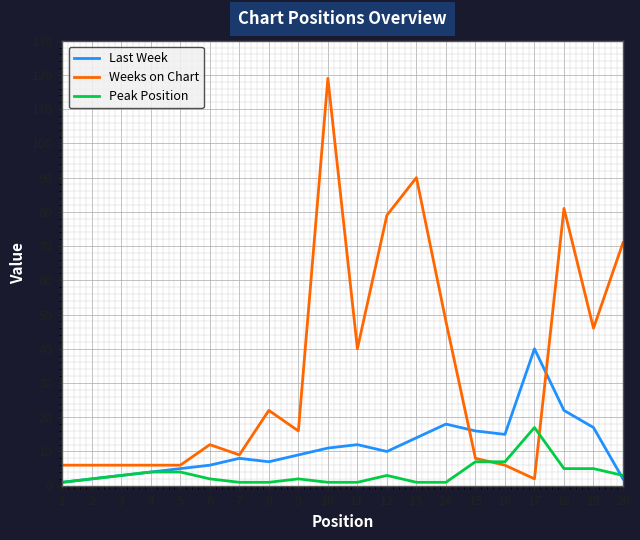

What is the maximum value for Weeks on Chart?

119